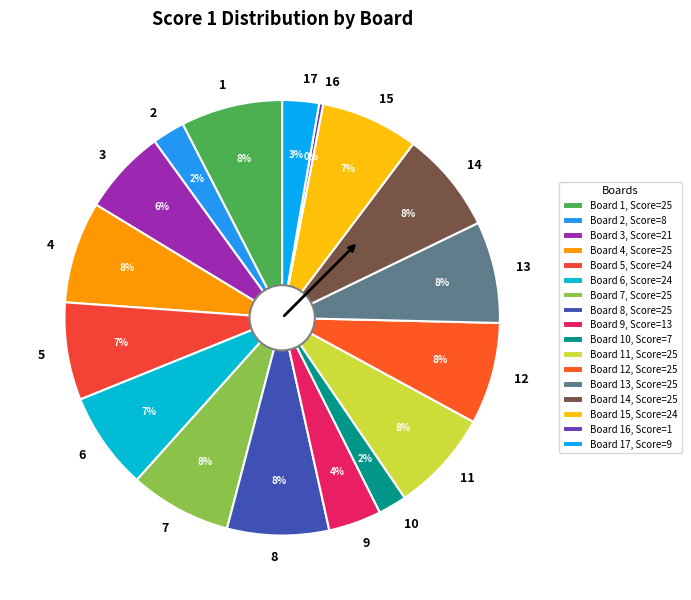

Is there a majority slice in this chart?

No